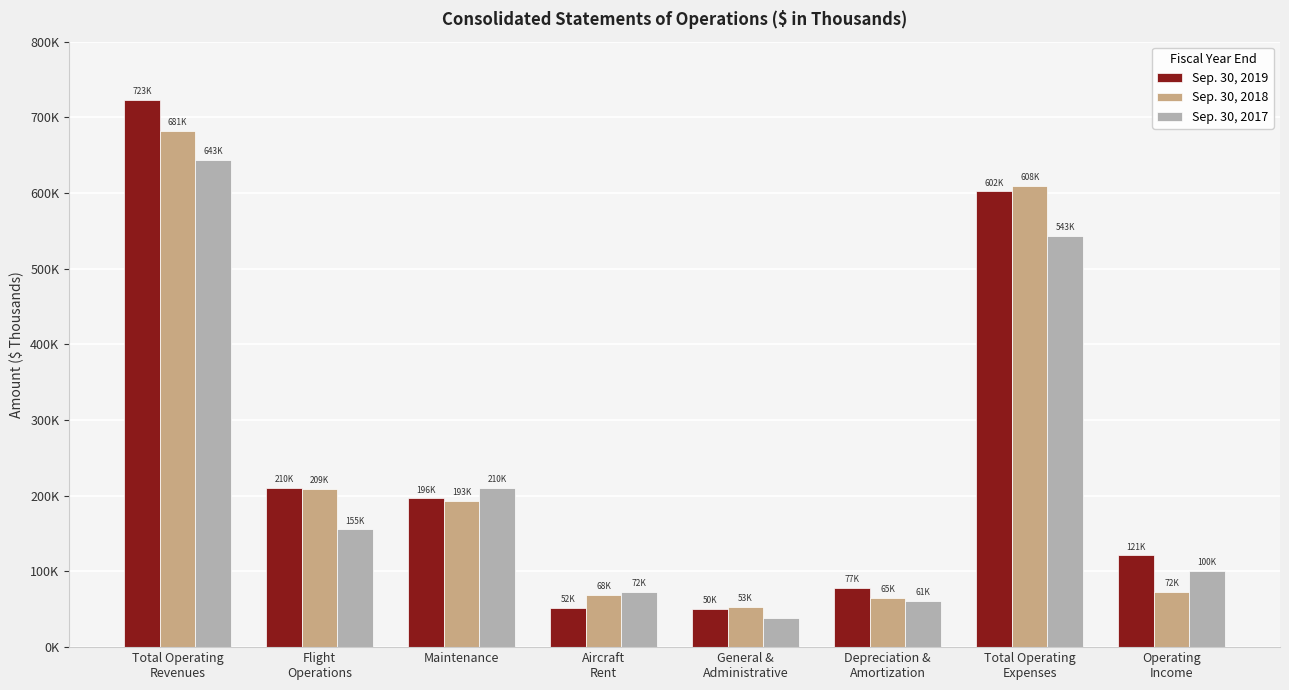

Between Maintenance and Aircraft
Rent, which series saw the biggest shift?

Sep. 30, 2019